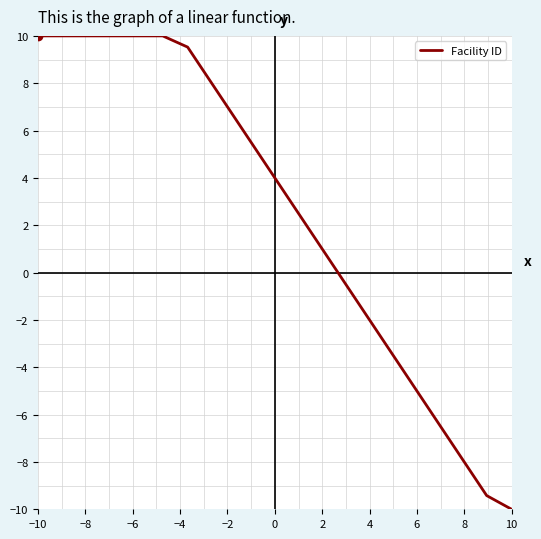

Reading left to right, extract all data points from this chart.

10.0	10.0	10.0	10.0	10.0	10.0	9.5	7.9	6.4	4.8	3.2	1.6	0.1	-1.5	-3.1	-4.7	-6.3	-7.8	-9.4	-10.0